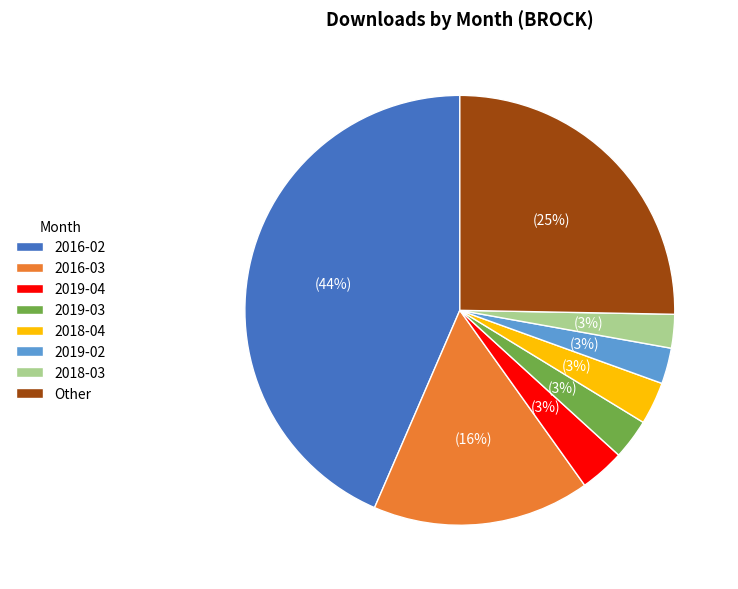

Is 2019-04 the majority of the pie?

No